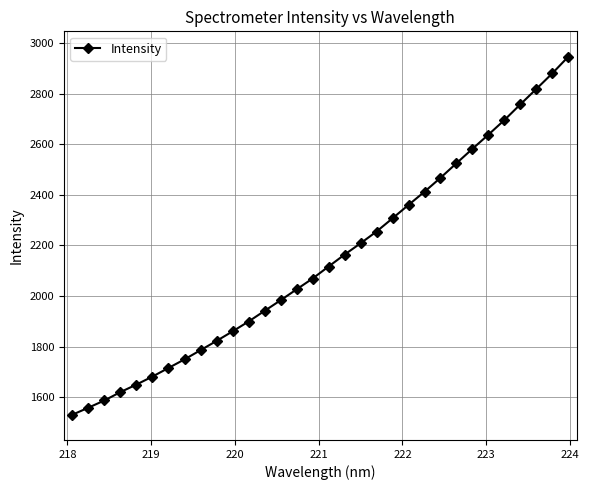

What is the average value?

2144.1